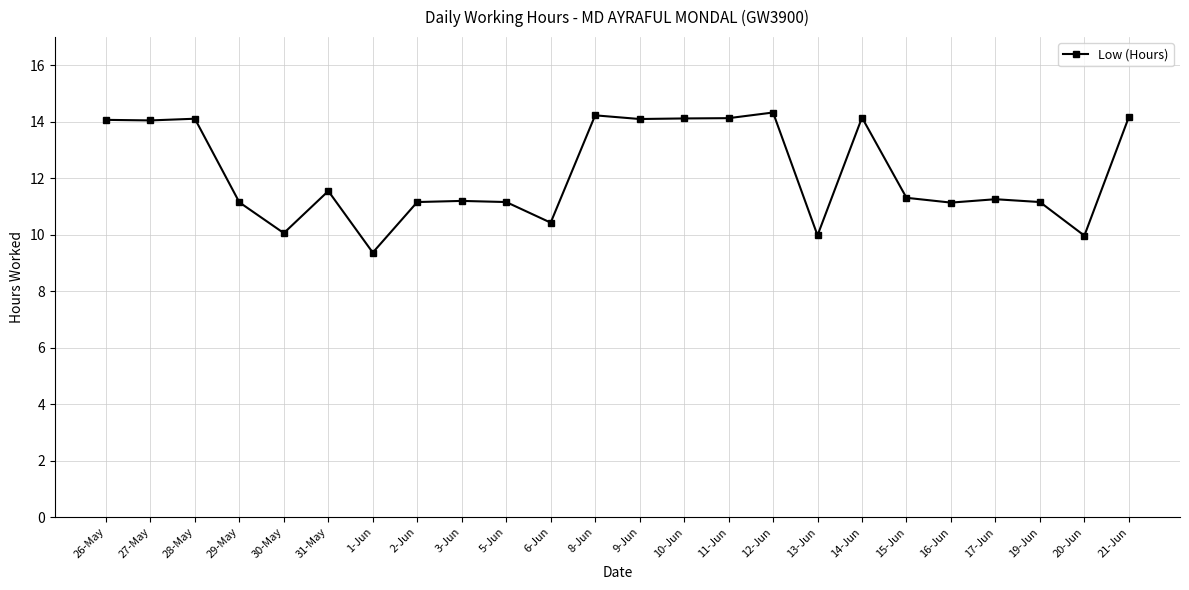

What is the value of the 21st point from the left?

11.3